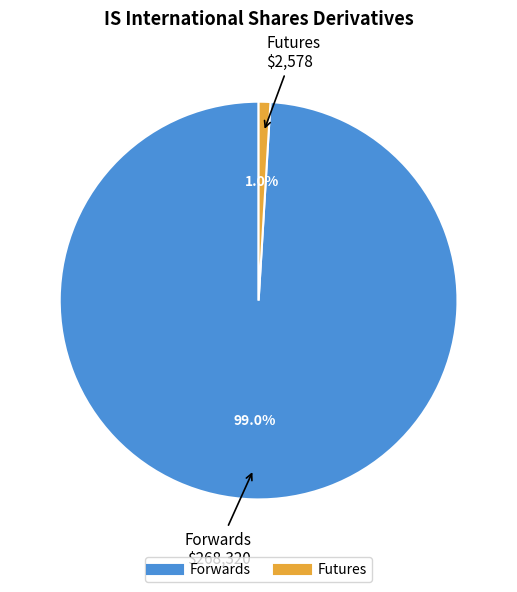

To the nearest percent, what portion does Futures represent?

1%